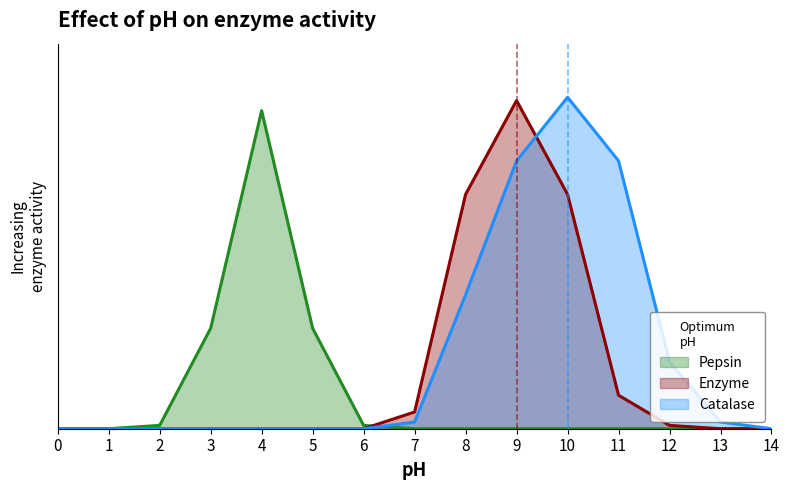

What are all the series names shown in the legend?

Pepsin, Enzyme, Catalase